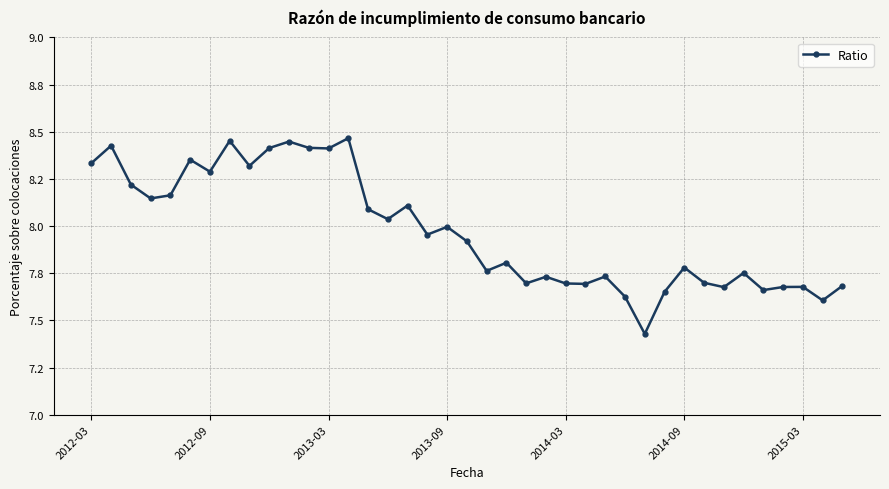

Is this an area chart (filled region under the line)?

No